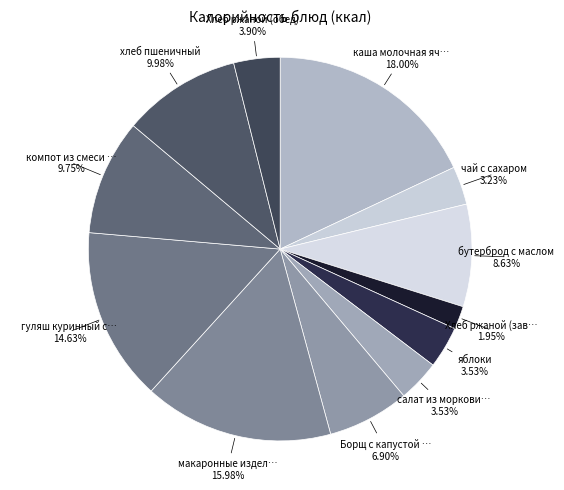

How many slices are in this pie chart?

12